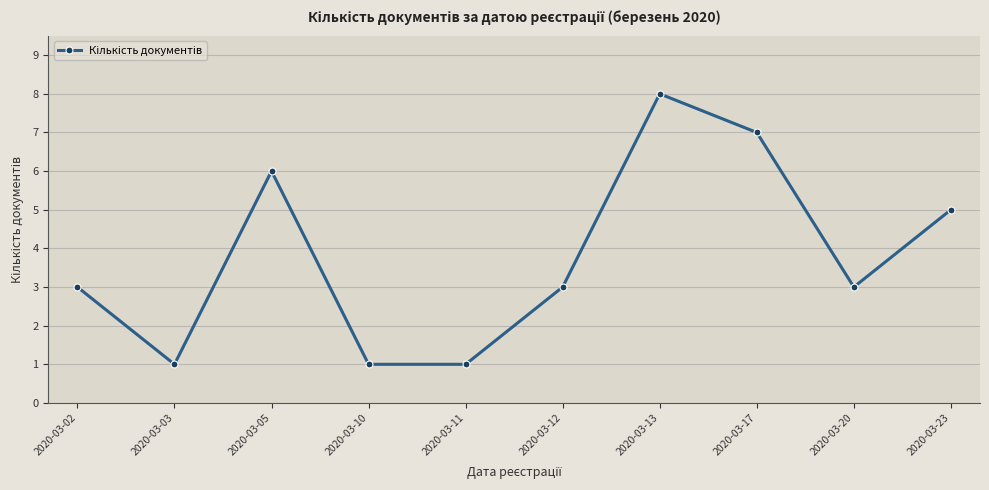

What is the value of the 7th point from the left?

8